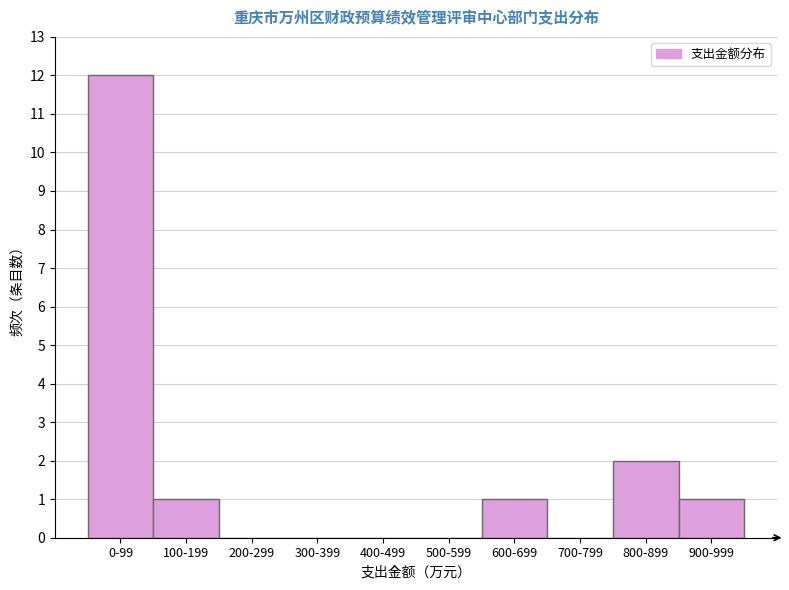

Reading right to left, what are all the values shown in this chart?

900-999=1	800-899=2	700-799=0	600-699=1	500-599=0	400-499=0	300-399=0	200-299=0	100-199=1	0-99=12